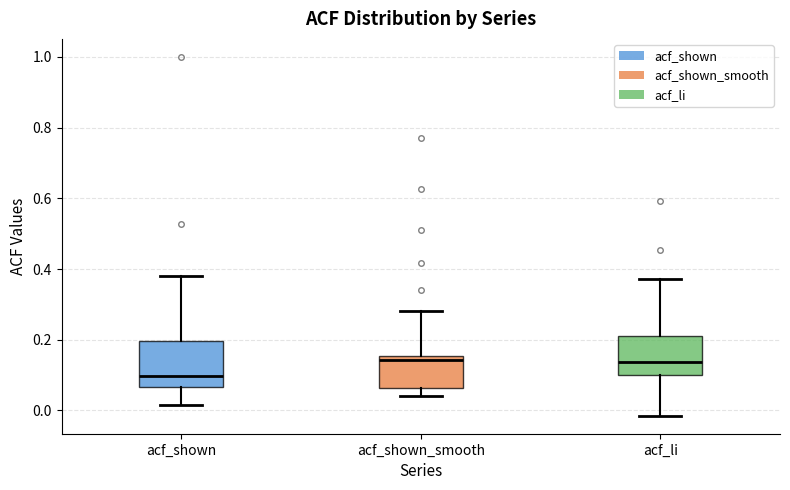

Reading left to right, read every box against the y-axis: the position of its median line, the range the box covers, and the ends of its whiskers. The values are not printed on the chart, so give them approximately, as read against the axis.

acf_shown: median 0.10, box 0.06 to 0.20, whiskers 0.02 to 0.38
acf_shown_smooth: median 0.14, box 0.06 to 0.16, whiskers 0.04 to 0.28
acf_li: median 0.14, box 0.10 to 0.22, whiskers -0.02 to 0.38